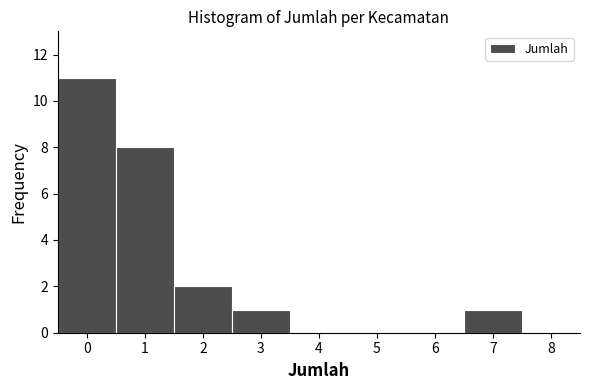

How tall is the bar that spans 0.5 to 1.5 on the x-axis? The values are not printed on the chart, so give them approximately, as read against the axis.

8